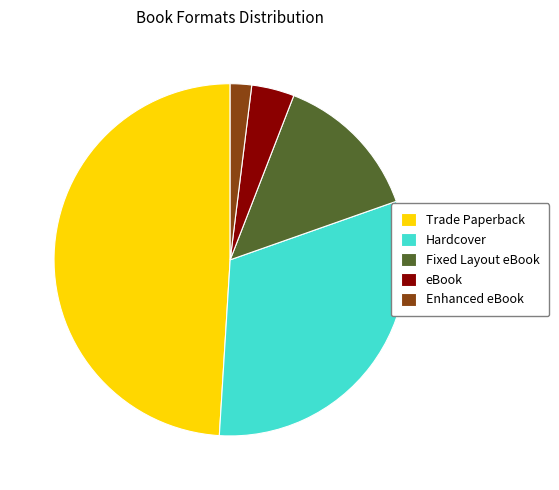

Is it true that Hardcover is 31% of the pie?

True